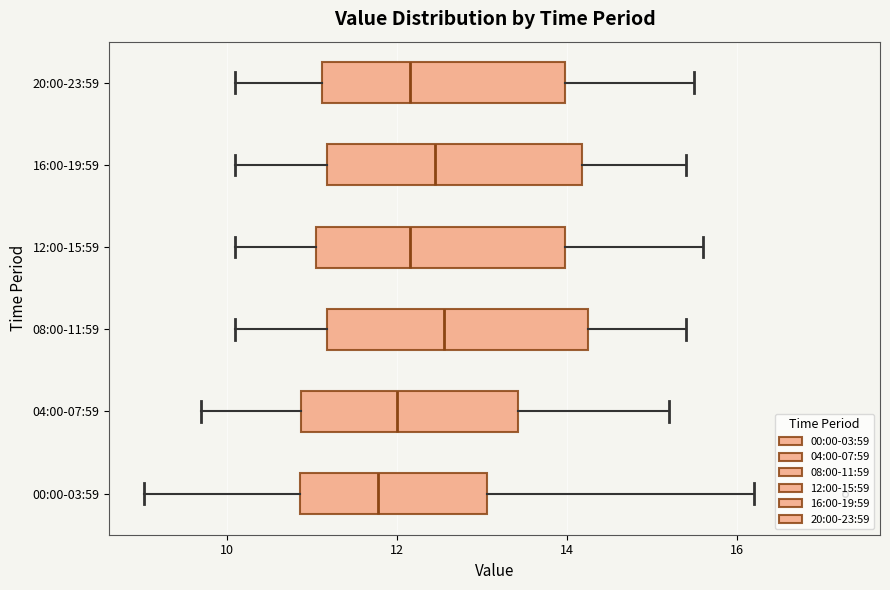

Reading bottom to top, read every box against the x-axis: the position of its median line, the range the box covers, and the ends of its whiskers. The values are not printed on the chart, so give them approximately, as read against the axis.

00:00-03:59: median 11.8, box 10.8 to 13.0, whiskers 9.0 to 16.2
04:00-07:59: median 12.0, box 10.8 to 13.4, whiskers 9.8 to 15.2
08:00-11:59: median 12.6, box 11.2 to 14.2, whiskers 10.2 to 15.4
12:00-15:59: median 12.2, box 11.0 to 14.0, whiskers 10.2 to 15.6
16:00-19:59: median 12.4, box 11.2 to 14.2, whiskers 10.2 to 15.4
20:00-23:59: median 12.2, box 11.2 to 14.0, whiskers 10.2 to 15.6